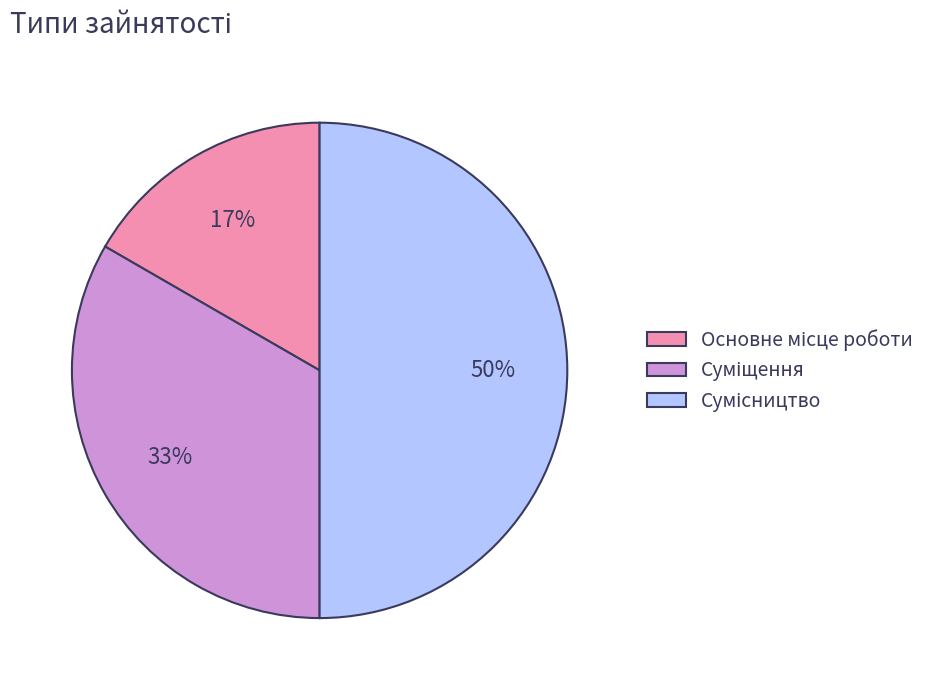

To the nearest percent, what is the difference between the largest and smallest slice percentages?

33%